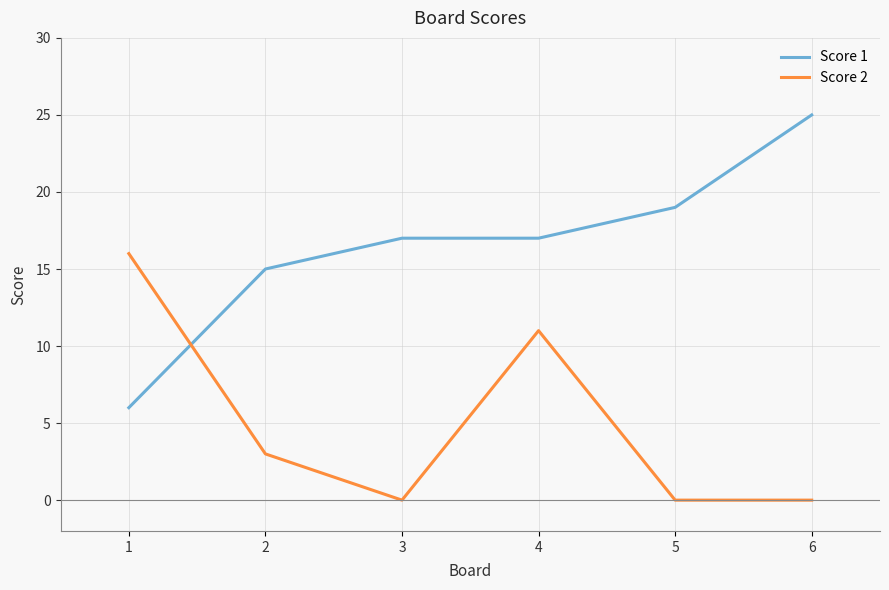

True or false: Score 1 has more than 1 points higher than both neighbors.

False